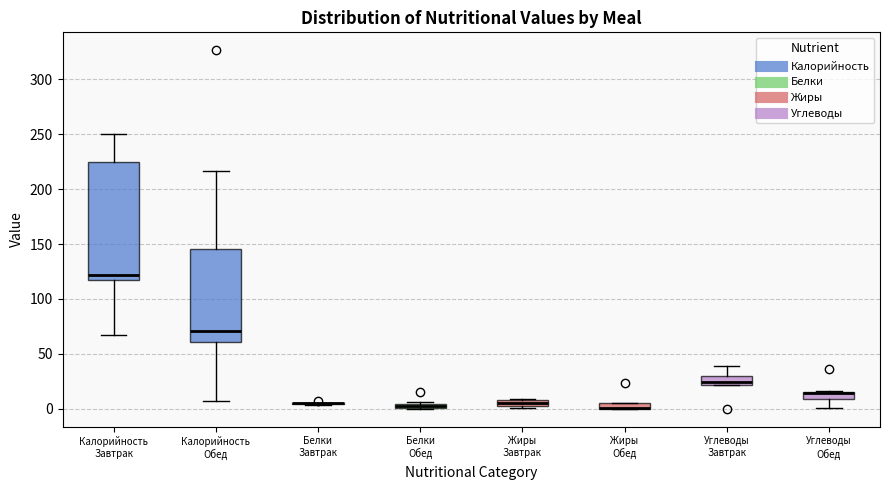

Where does the upper whisker of the box for Калорийность Обед end on the y-axis? The values are not printed on the chart, so give them approximately, as read against the axis.

215